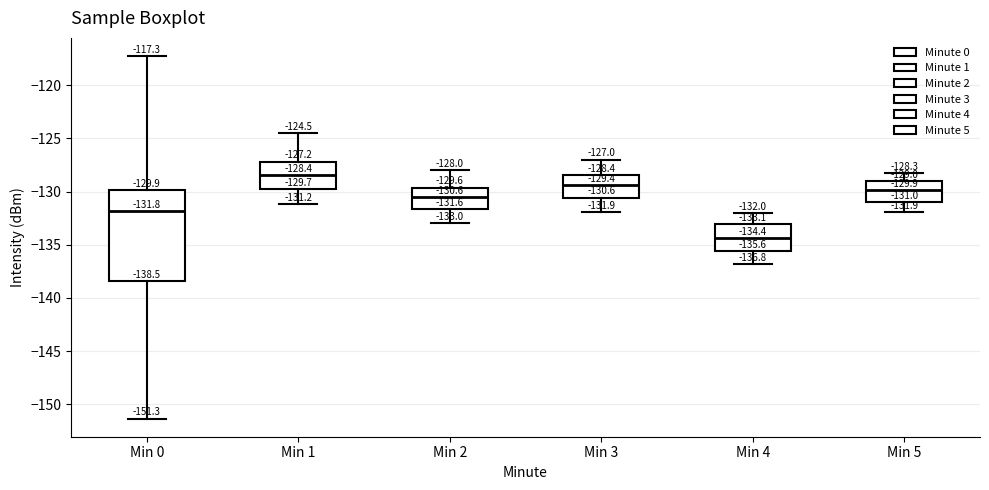

Comparing the boxes themselves (not the whiskers), which one is the tallest?

Min 0